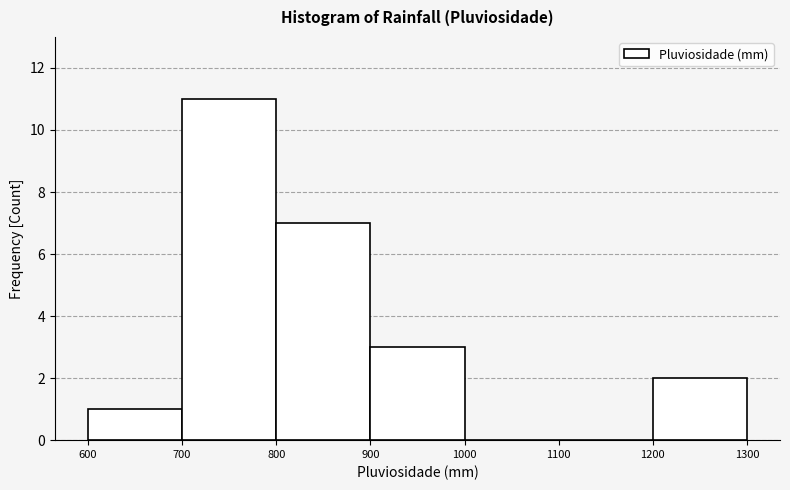

Reading left to right, list every bar in this chart as the range it spans on the x-axis followed by its height. The values are not printed on the chart, so give them approximately, as read against the axis.

600 to 700: 1
700 to 800: 11
800 to 900: 7
900 to 1000: 3
1000 to 1100: 0
1100 to 1200: 0
1200 to 1300: 2